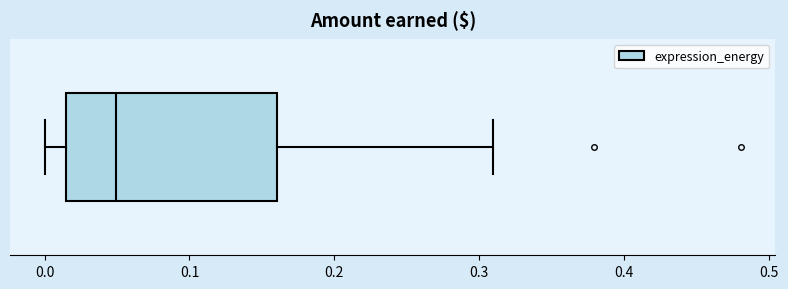

Transcribe this box plot: give where the median line is, the range the box spans, and where the two whiskers end, as read against the x-axis. The values are not printed on the chart, so give them approximately, as read against the axis.

median 0.05, box 0.01 to 0.16, whiskers 0.00 to 0.31